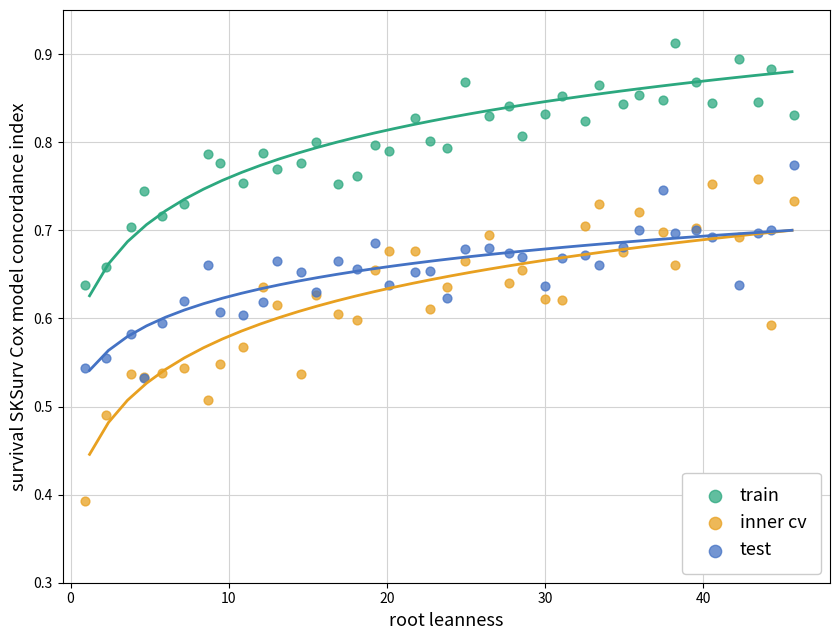

Which series has the largest Y range (max minus min)?

inner cv